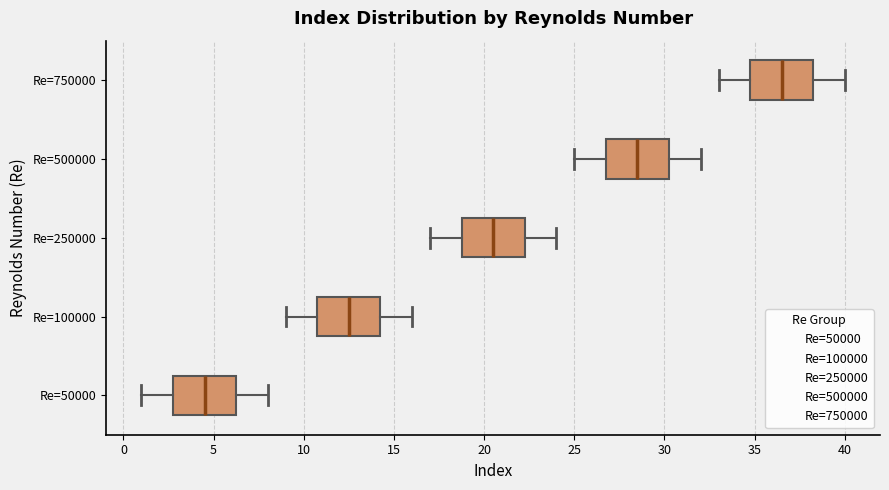

Which box's median line is the furthest to the left?

Re=50000